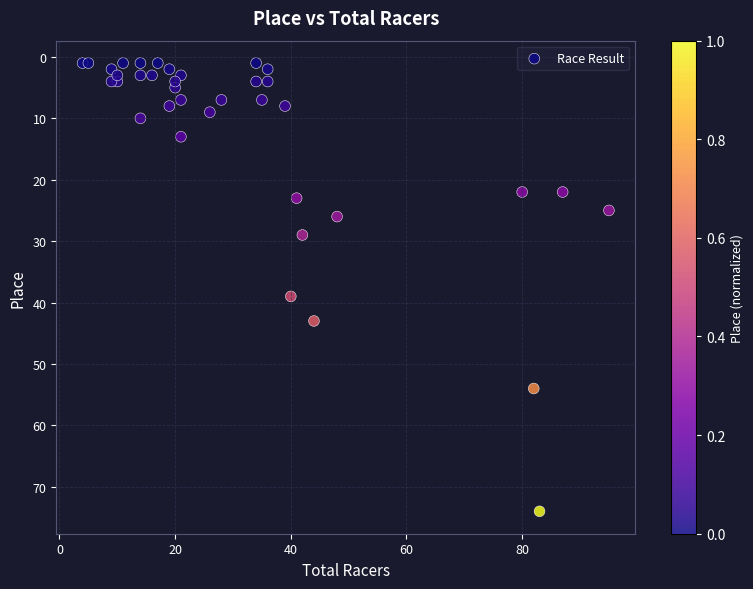

What Y value in the scatter plot is closest to 37?

39